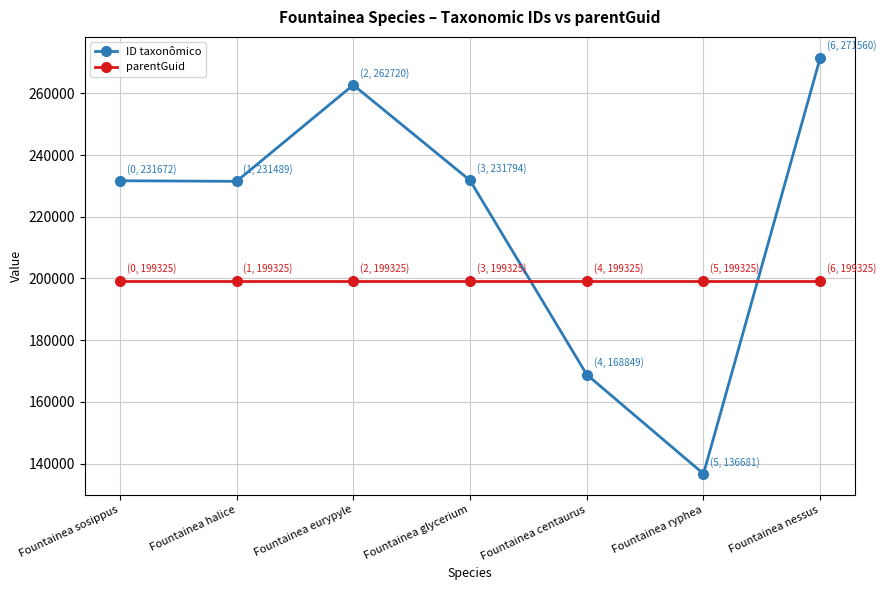

Is the value of parentGuid at Fountainea glycerium greater than the value of ID taxonômico at Fountainea glycerium?

No